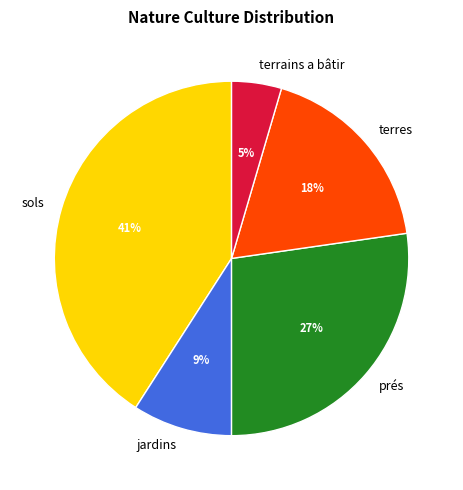

Rank the categories by value from lowest to highest.

terrains a bâtir, jardins, terres, prés, sols